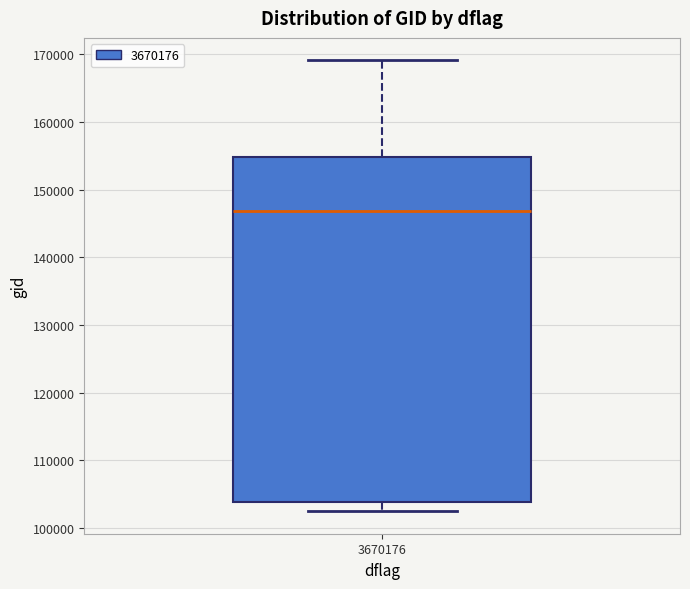

Read this box plot against the y-axis: the position of the median line, the range covered by the box, and the ends of both whiskers. The values are not printed on the chart, so give them approximately, as read against the axis.

median 147000, box 104000 to 155000, whiskers 102000 to 169000